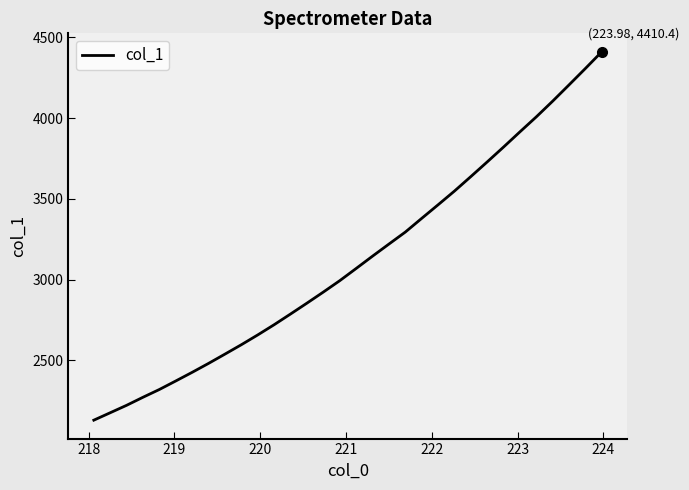

What is the maximum value shown in the chart?

4410.4